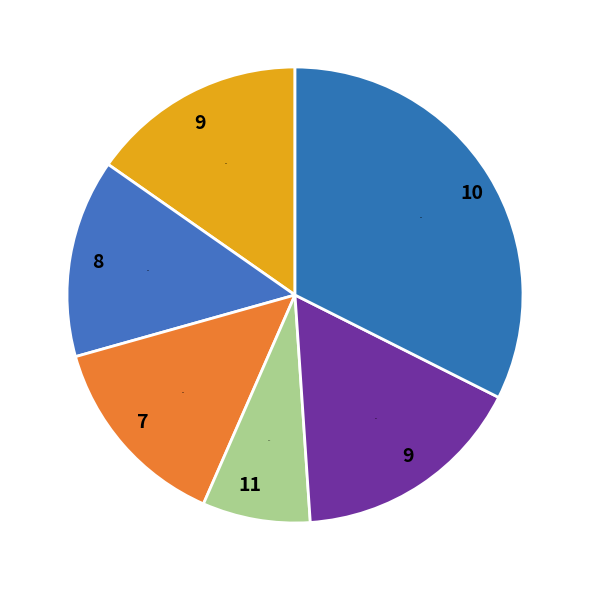

How many slices are in this pie chart?

6